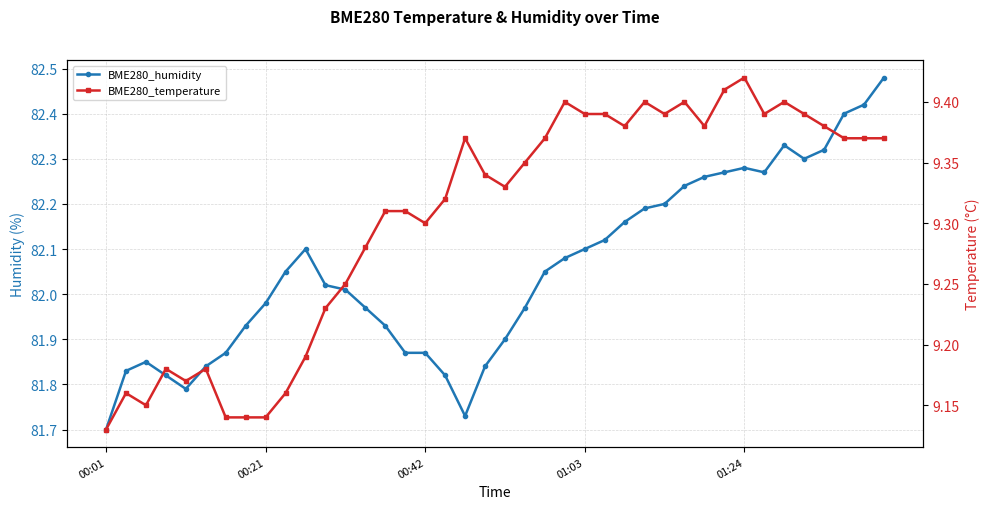

Does the chart have visible grid lines?

Yes